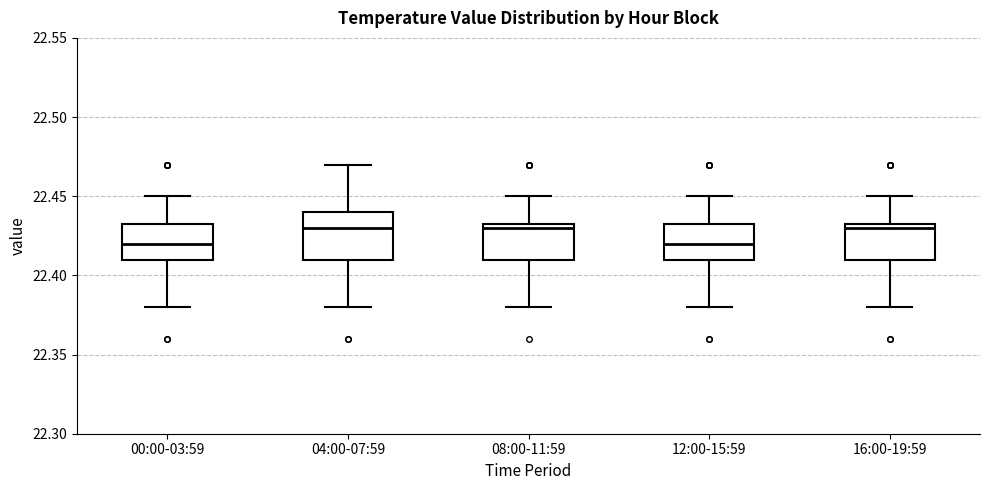

Comparing the boxes themselves (not the whiskers), which one is the tallest?

04:00-07:59